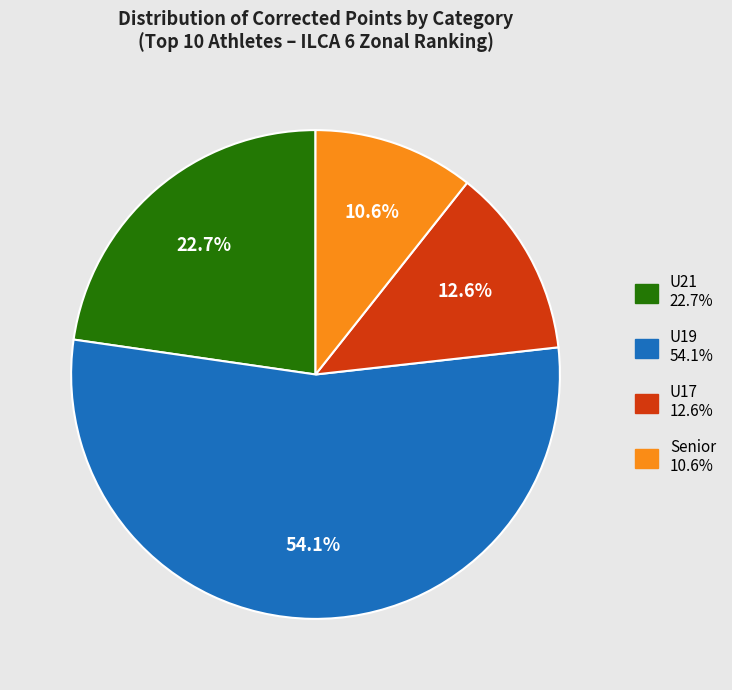

Does any single category account for the majority?

Yes